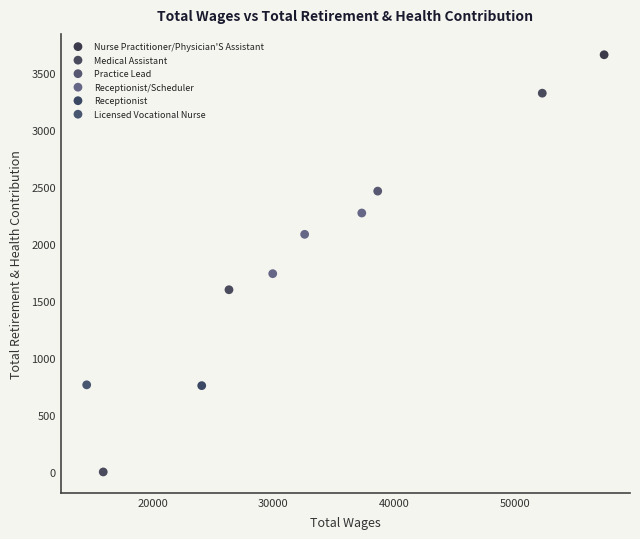

What are all the series names shown in the legend?

Nurse Practitioner/Physician'S Assistant, Medical Assistant, Practice Lead, Receptionist/Scheduler, Receptionist, Licensed Vocational Nurse